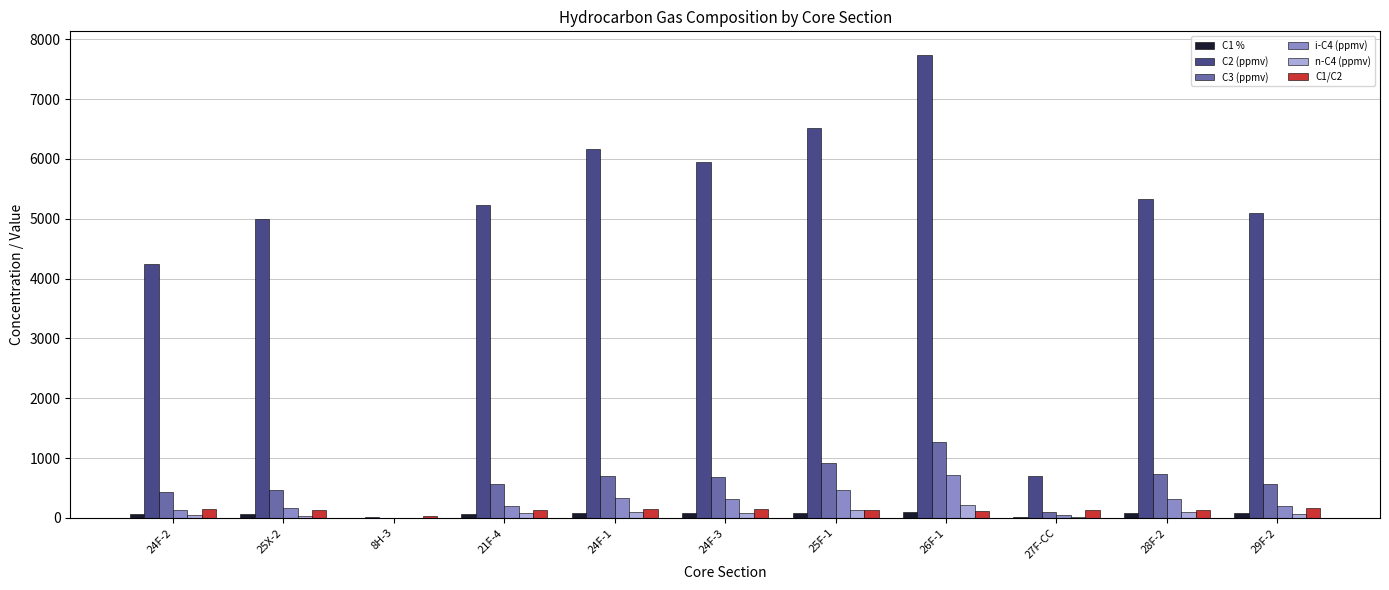

At which category is the sum across all series the highest?

26F-1